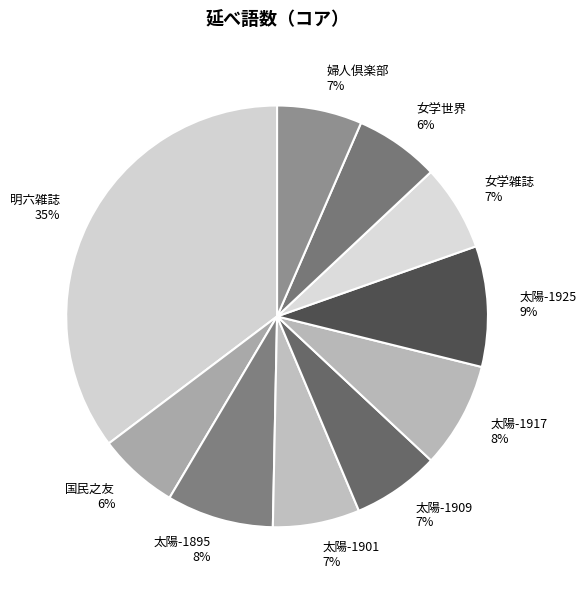

To the nearest percent, what is the average slice percentage?

10%